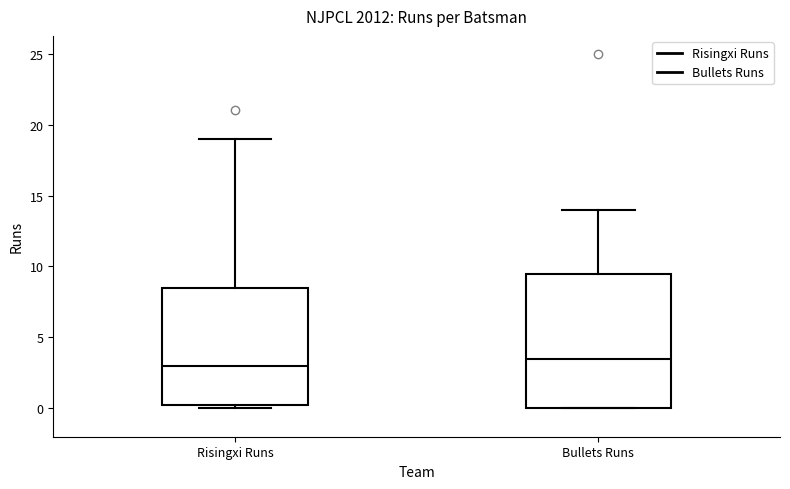

Where is the upper edge of the box for Risingxi Runs on the y-axis? The values are not printed on the chart, so give them approximately, as read against the axis.

8.5